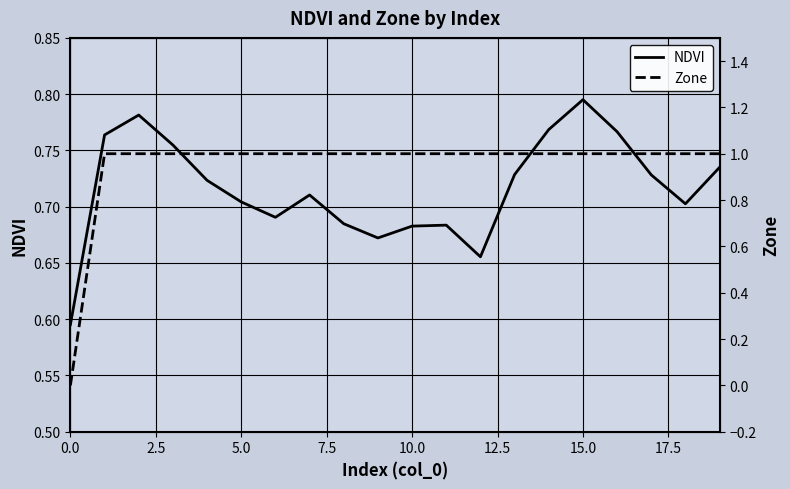

At how many categories does at least one series exceed 0?

20